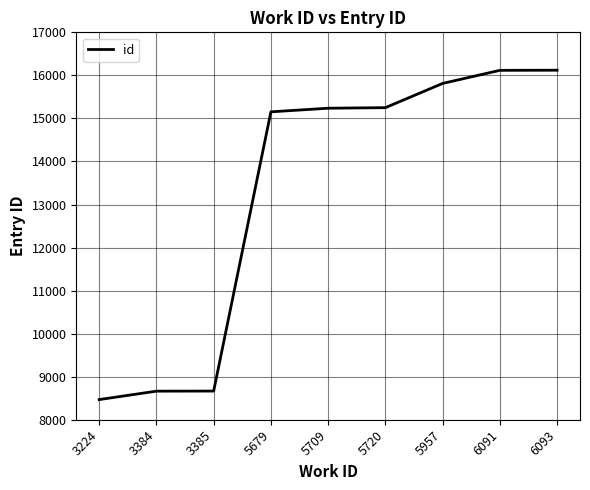

How many lines are shown in the chart?

1